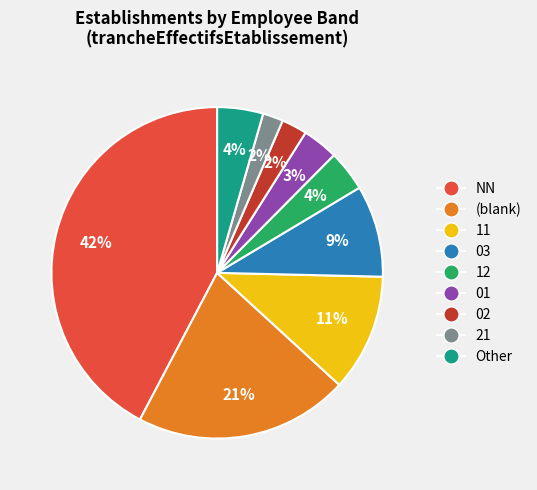

Does any single category account for the majority?

No